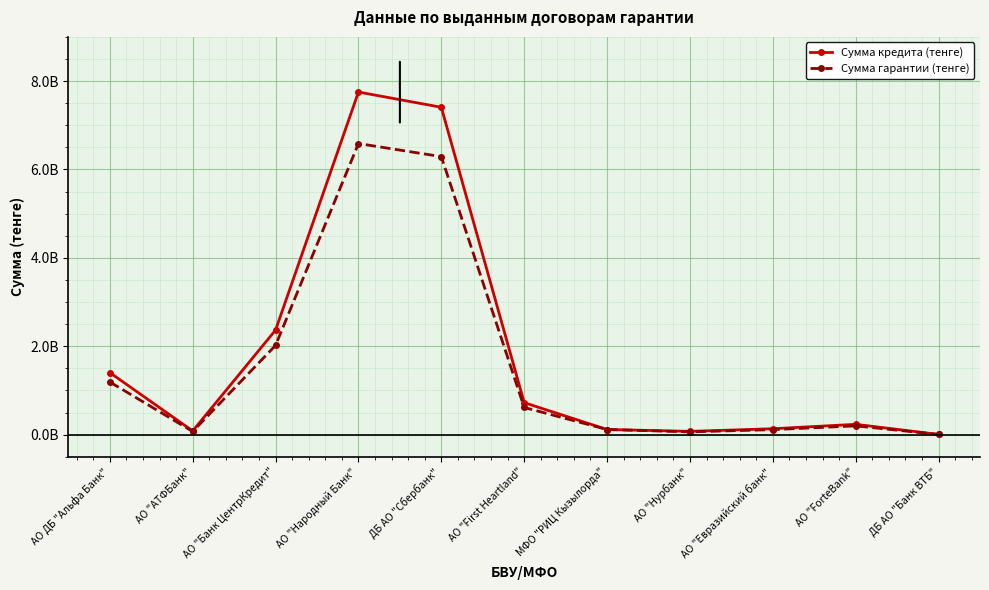

Does the chart have visible grid lines?

Yes